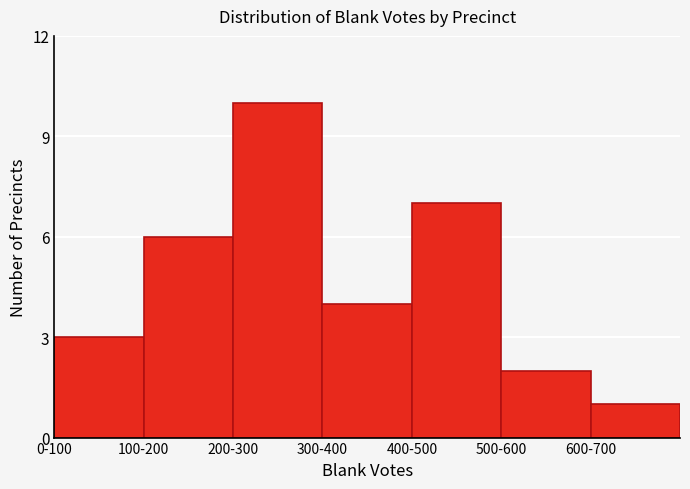

Reading left to right, extract all data points from this chart.

3	6	10	4	7	2	1